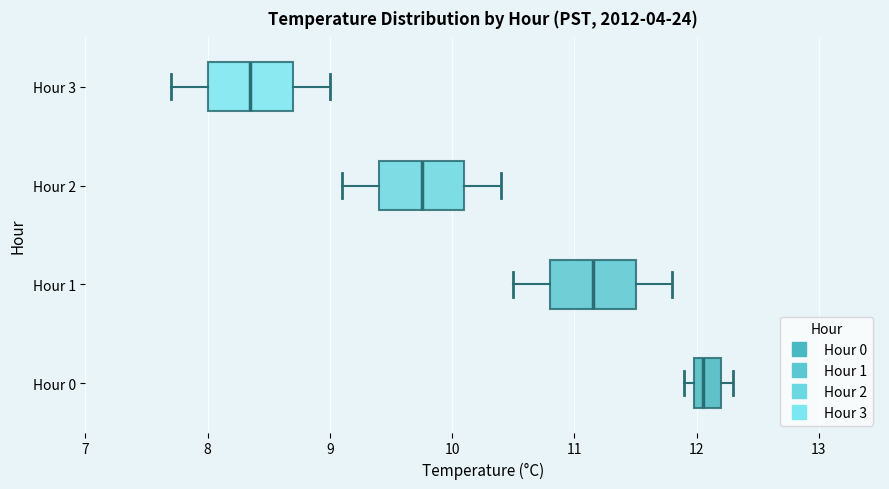

Which box has the furthest to the right median line?

Hour 0